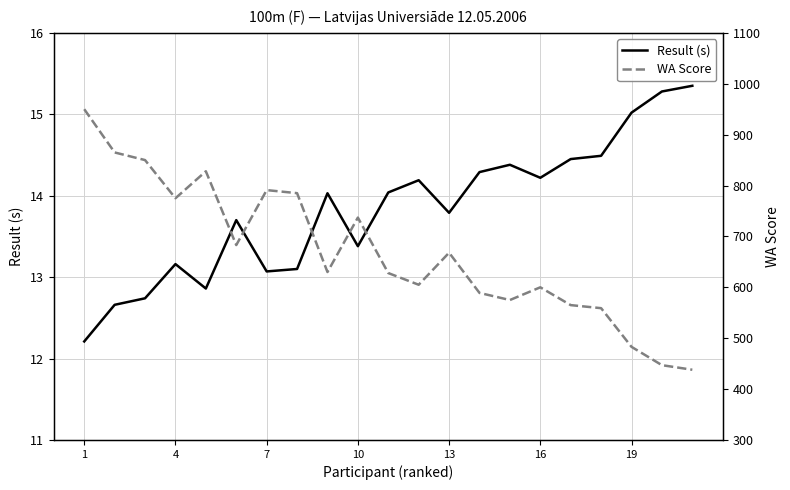

The Result (s) series shows 7.6 at 10. True or false?

False